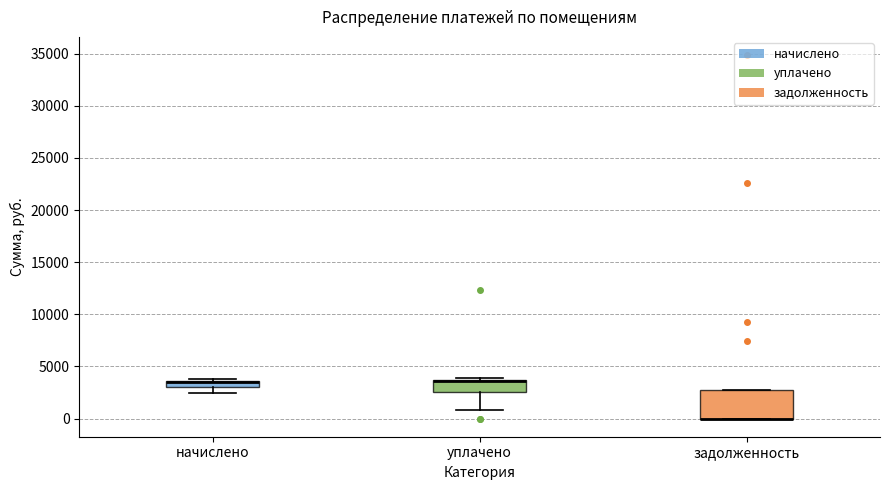

Which box is the tallest, from its lower edge to its upper edge?

задолженность